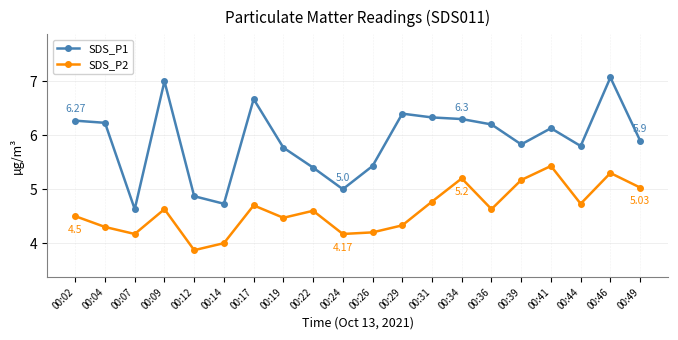

Read the SDS_P2 value at 00:44.

4.7